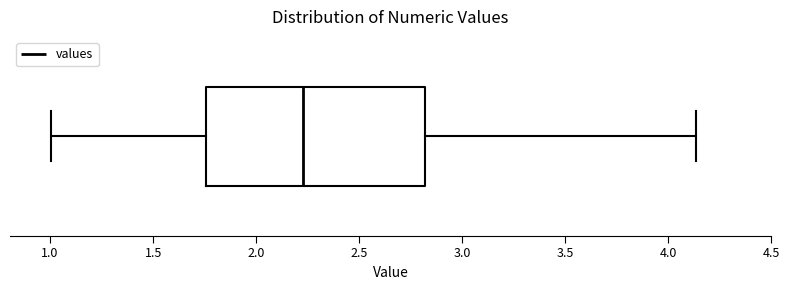

Where does the left whisker of the box end on the x-axis? The values are not printed on the chart, so give them approximately, as read against the axis.

1.00